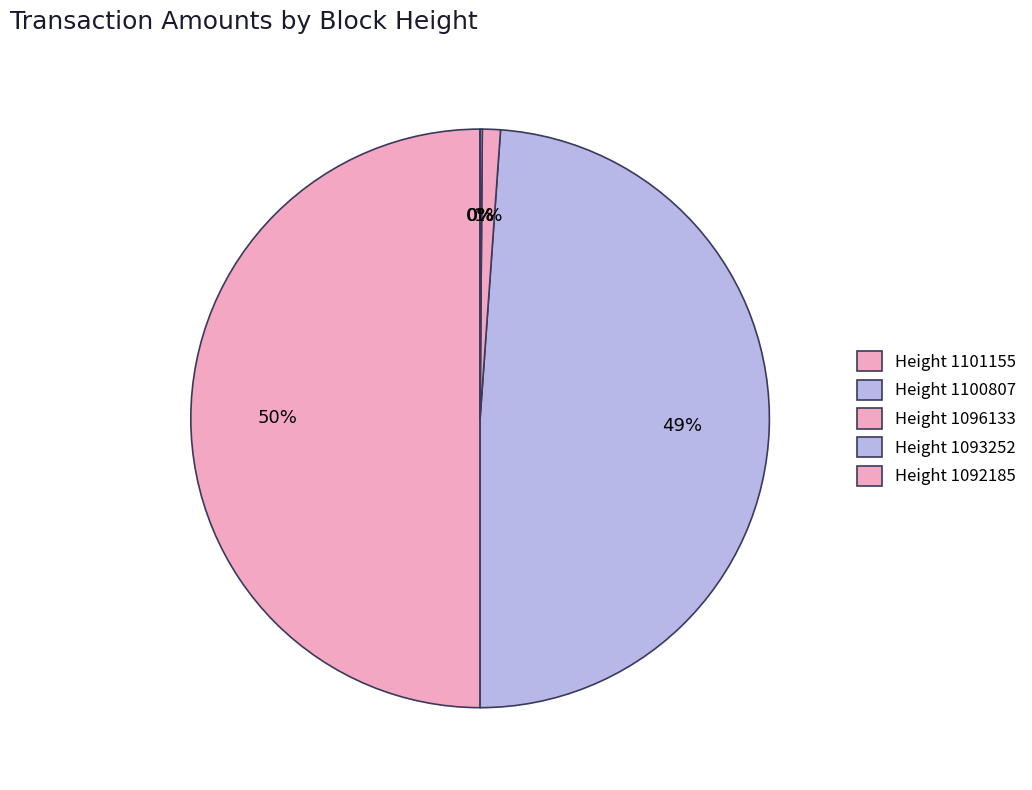

Which category has the biggest portion of the pie?

1101155